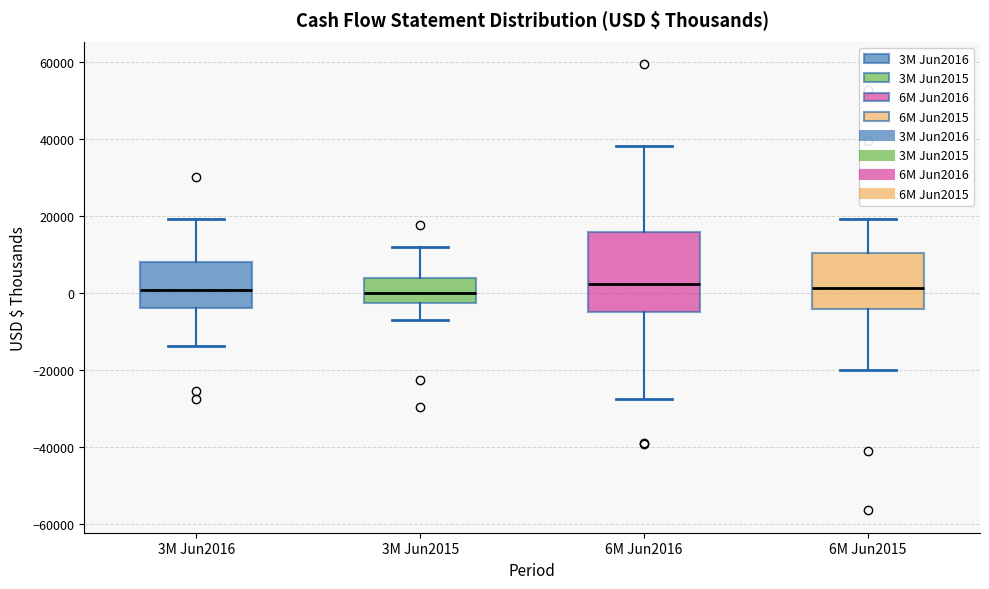

Reading left to right, transcribe this box plot: for each box, give where its median line is, the range the box spans, and where its two whiskers end, as read against the y-axis. The values are not printed on the chart, so give them approximately, as read against the axis.

3M Jun2016: median 0, box -4000 to 8000, whiskers -14000 to 20000
3M Jun2015: median 0, box -2000 to 4000, whiskers -6000 to 12000
6M Jun2016: median 2000, box -4000 to 16000, whiskers -28000 to 38000
6M Jun2015: median 2000, box -4000 to 10000, whiskers -20000 to 20000